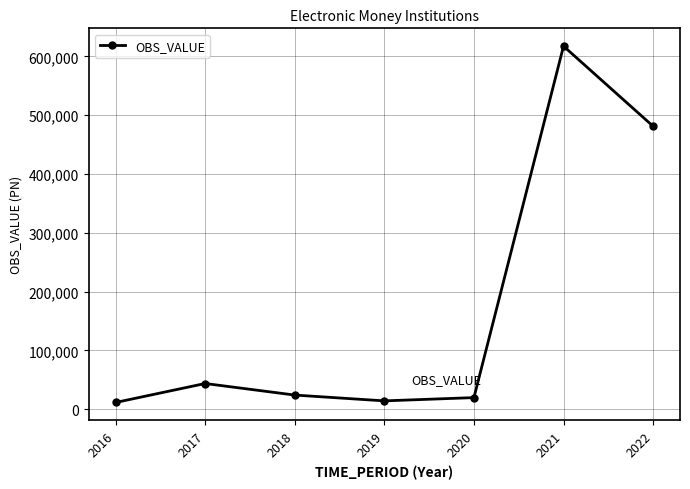

How many interior local valleys (lower than both neighbors) does the data have?

1